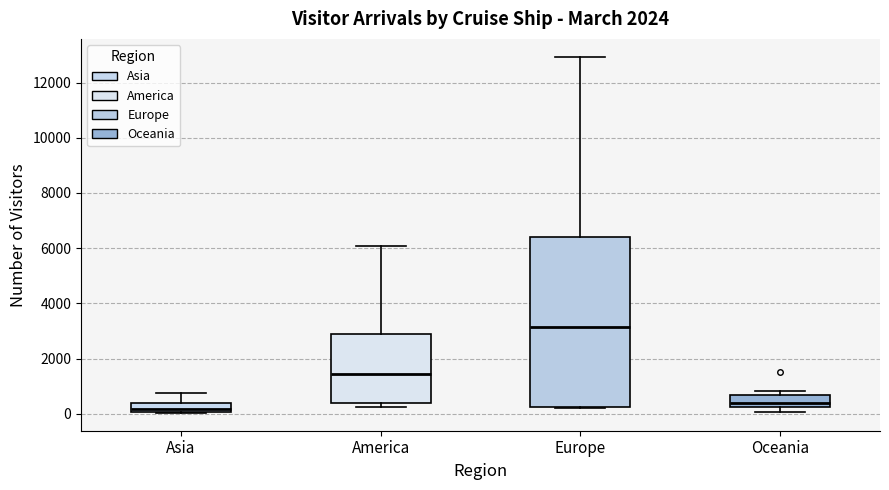

Reading left to right, transcribe this box plot: for each box, give where its median line is, the range the box spans, and where its two whiskers end, as read against the y-axis. The values are not printed on the chart, so give them approximately, as read against the axis.

Asia: median 200, box 0 to 400, whiskers 0 to 800
America: median 1400, box 400 to 2800, whiskers 200 to 6000
Europe: median 3200, box 200 to 6400, whiskers 200 to 13000
Oceania: median 400, box 200 to 600, whiskers 0 to 800